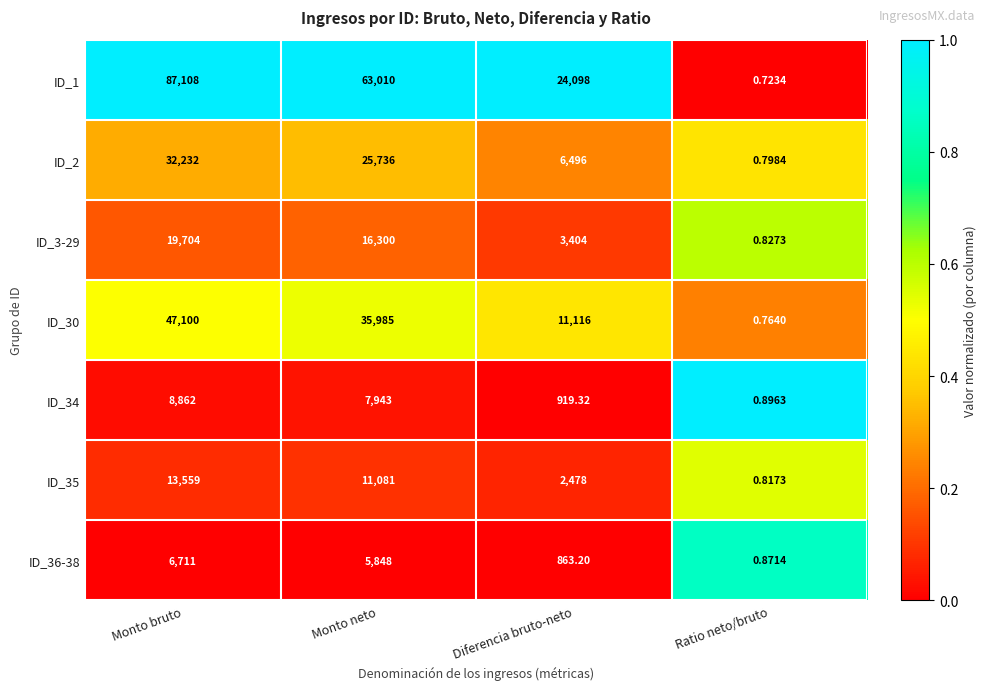

Rank the categories by ID_30 value from lowest to highest.

Ratio neto/bruto, Diferencia bruto-neto, Monto neto, Monto bruto